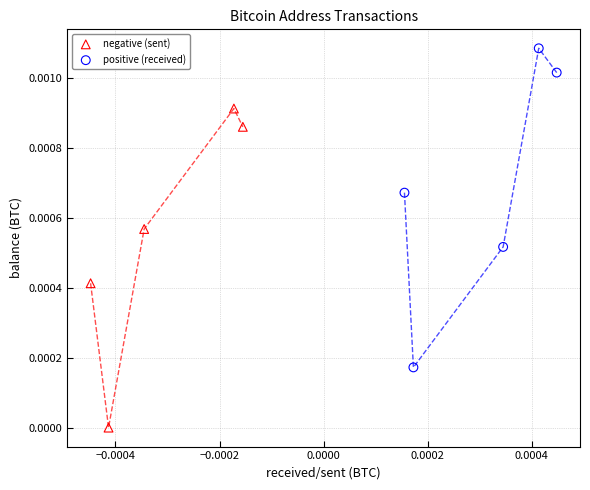

Which series contains the lowest Y value?

negative (sent)